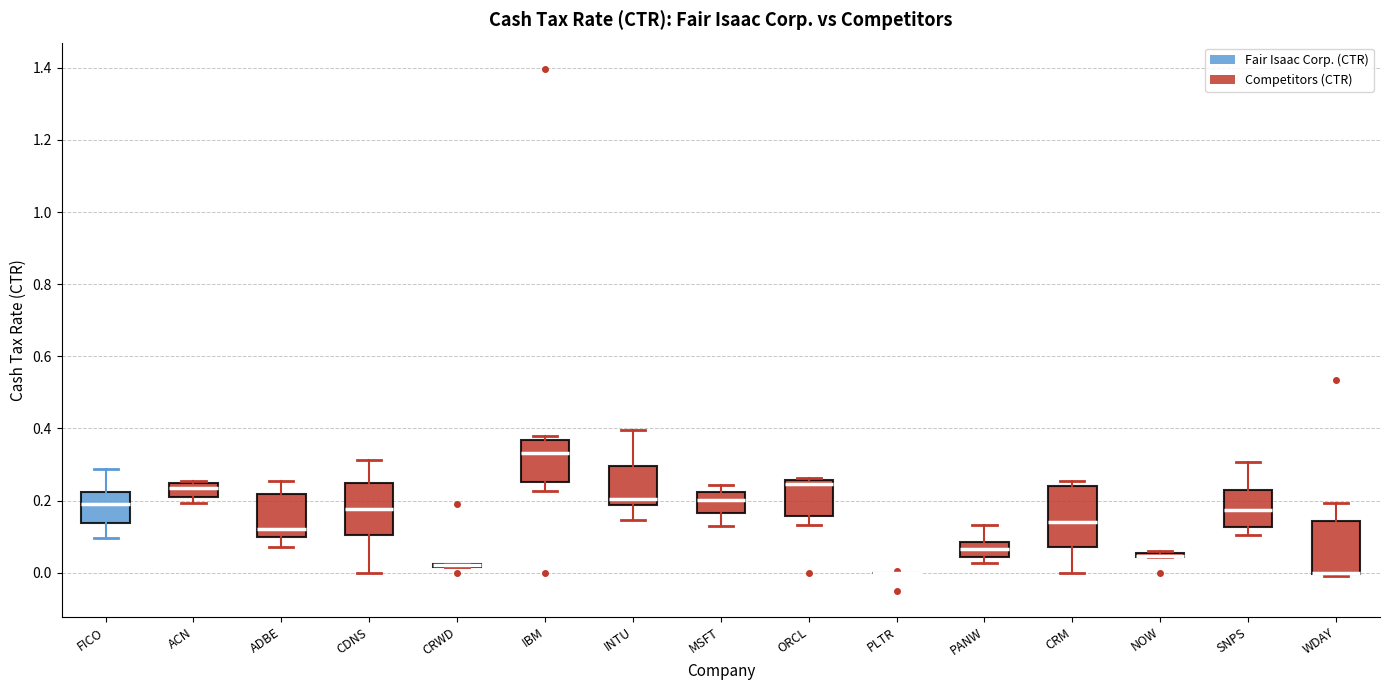

Where does the upper whisker of the box for SNPS end on the y-axis? The values are not printed on the chart, so give them approximately, as read against the axis.

0.30